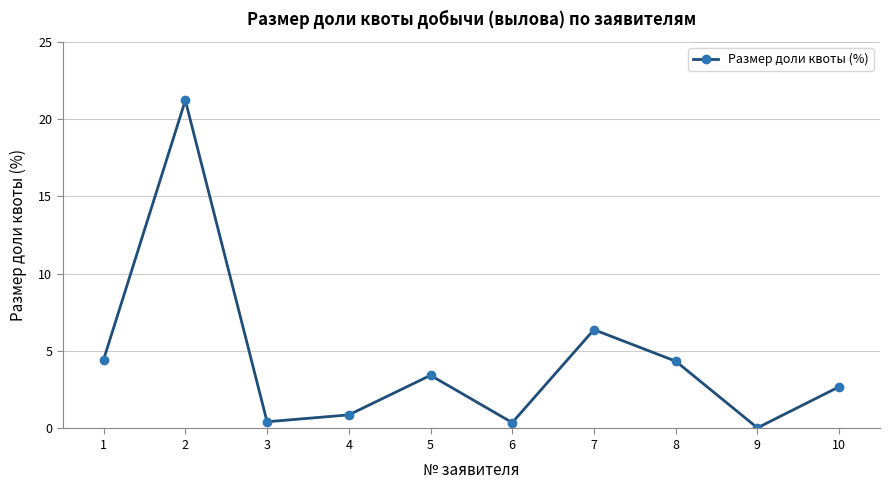

What is the approximate value at 8?

4.4